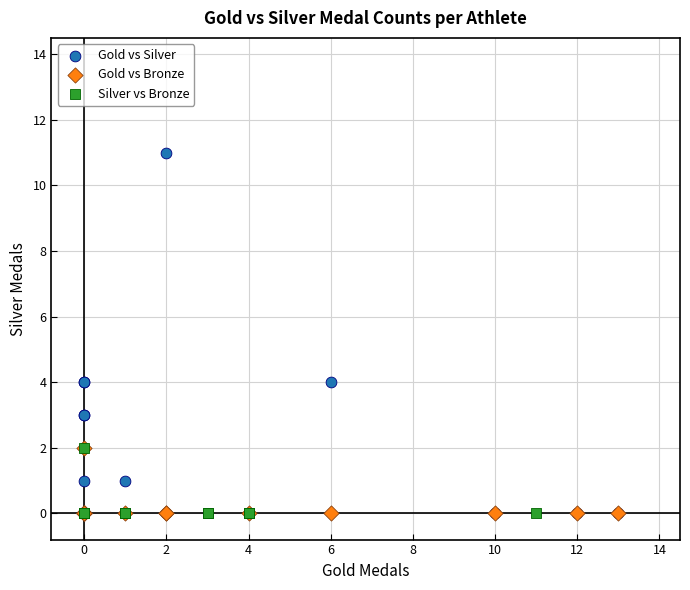

Which series reaches the maximum Y coordinate?

Gold vs Silver